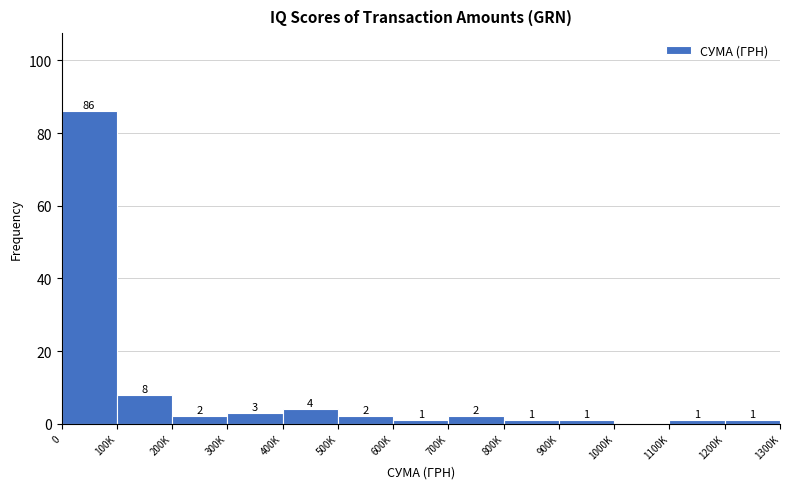

Reading right to left, extract all data points from this chart.

1200K=1	1100K=1	1000K=0	900K=1	800K=1	700K=2	600K=1	500K=2	400K=4	300K=3	200K=2	100K=8	0=86